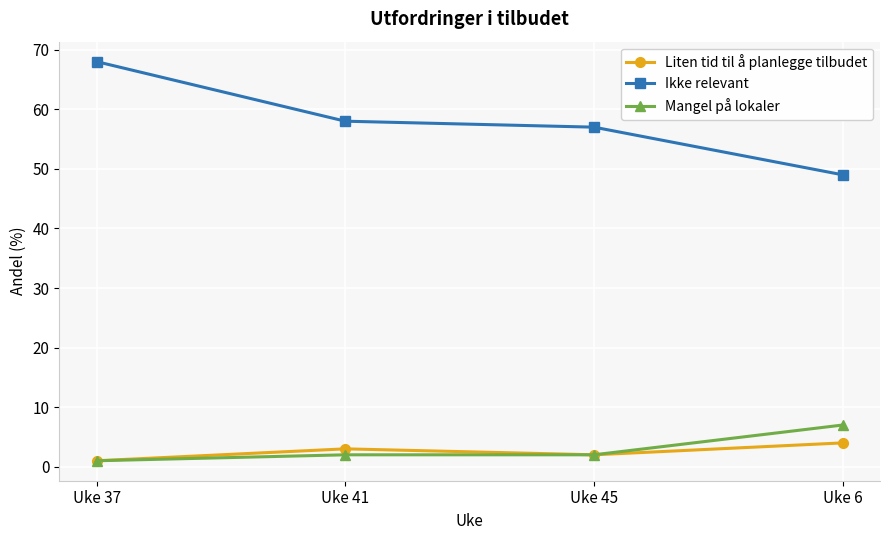

What is the difference between the maximum and minimum values in the Ikke relevant series?

19